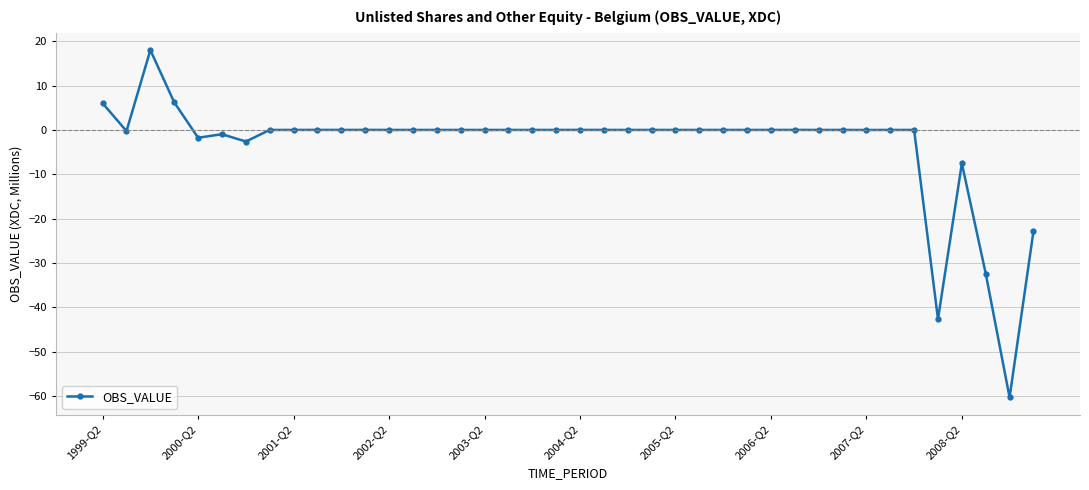

What is the greatest value displayed?

18.0